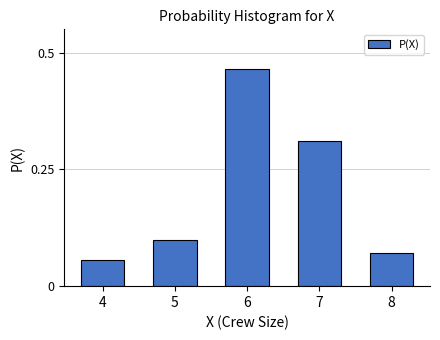

The chart shows a value of 0.7 at 6. True or false?

False